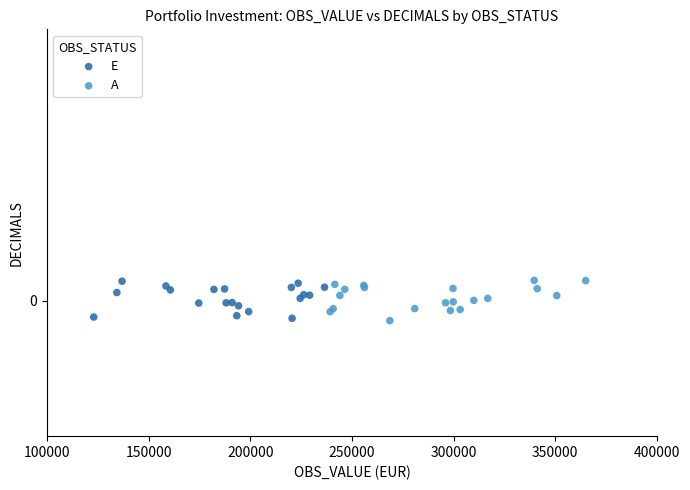

What are all the series names shown in the legend?

E, A